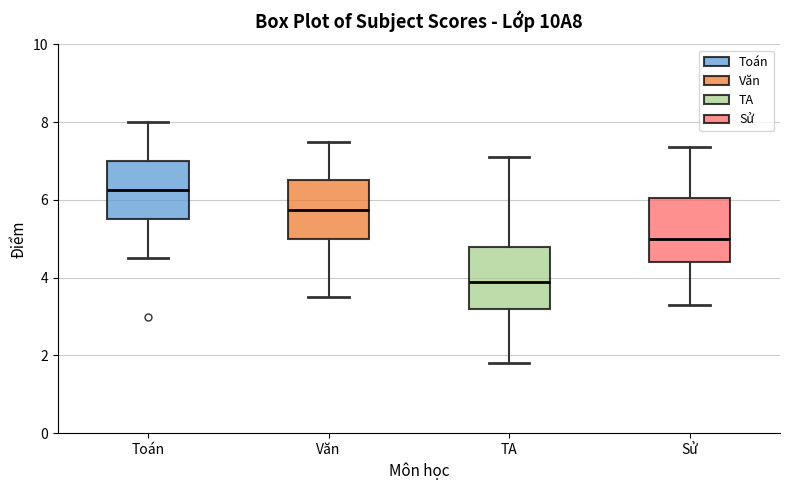

Which box has the highest median line?

Toán